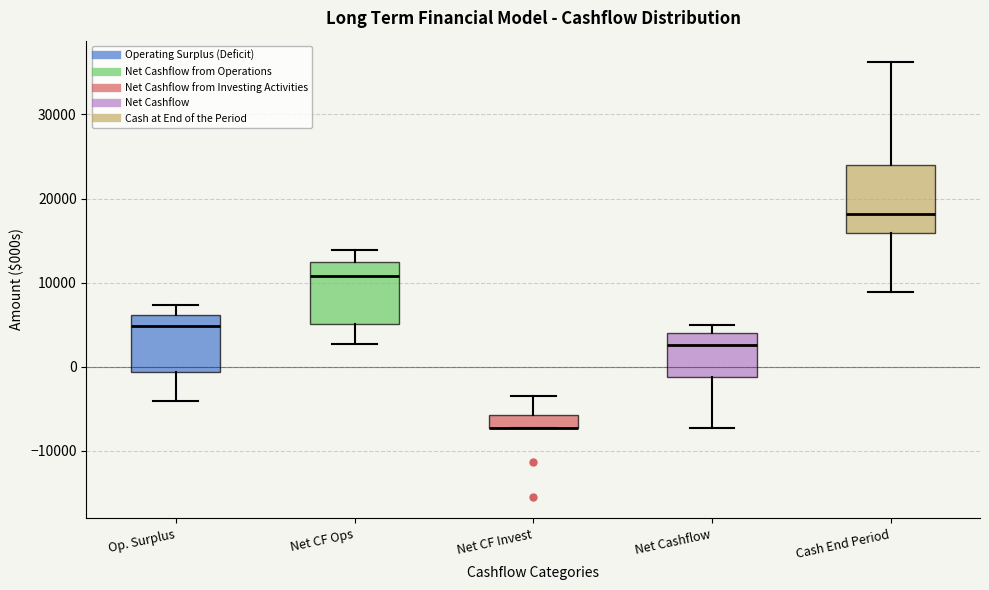

Reading left to right, read every box against the y-axis: the position of its median line, the range the box covers, and the ends of its whiskers. The values are not printed on the chart, so give them approximately, as read against the axis.

Op. Surplus: median 5000, box -1000 to 6000, whiskers -4000 to 7000
Net CF Ops: median 11000, box 5000 to 12000, whiskers 3000 to 14000
Net CF Invest: median -7000 (drawn on the box's lower edge), box -7000 to -6000, whiskers -7000 to -4000
Net Cashflow: median 3000, box -1000 to 4000, whiskers -7000 to 5000
Cash End Period: median 18000, box 16000 to 24000, whiskers 9000 to 36000